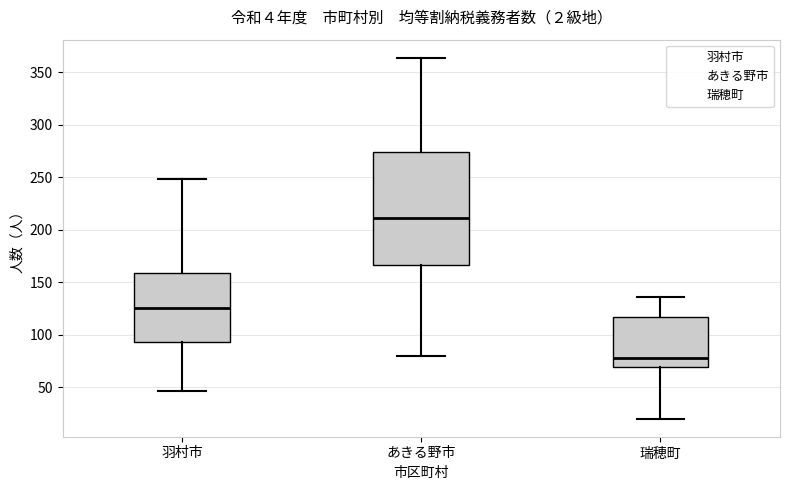

Reading left to right, transcribe this box plot: for each box, give where its median line is, the range the box spans, and where its two whiskers end, as read against the y-axis. The values are not printed on the chart, so give them approximately, as read against the axis.

羽村市: median 125, box 95 to 160, whiskers 45 to 250
あきる野市: median 210, box 165 to 275, whiskers 80 to 365
瑞穂町: median 80, box 70 to 115, whiskers 20 to 135